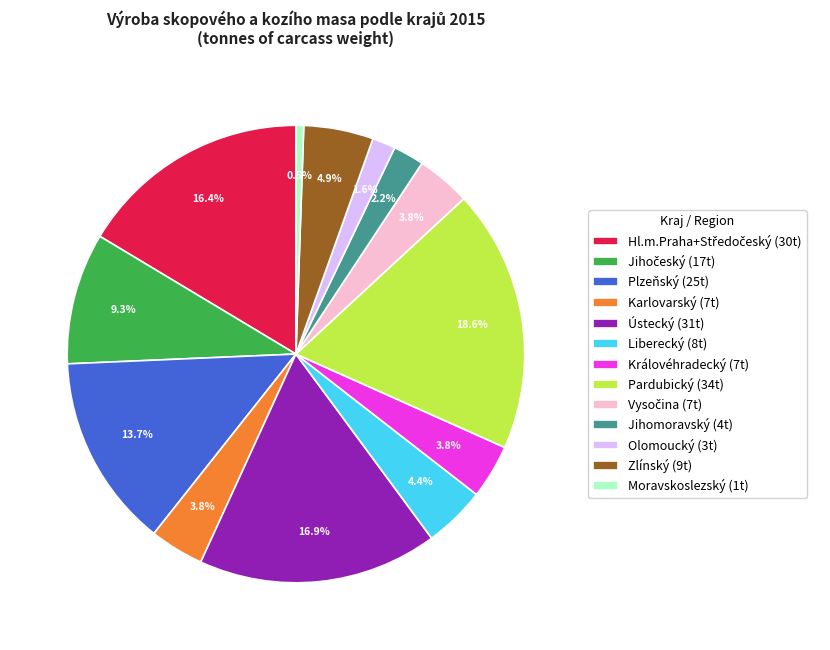

How many segments does this pie chart have?

13